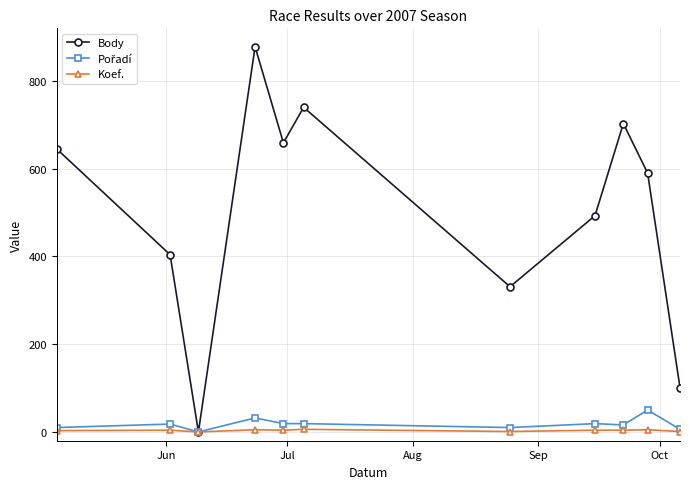

How many lines are shown in the chart?

3